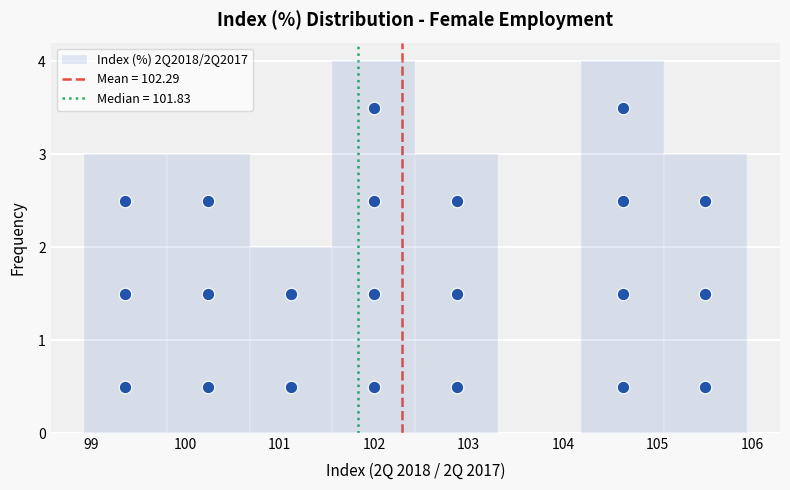

Reading left to right, transcribe this chart: for each bar, give the range it covers on the x-axis and its height. Neither the bar edges nor the heights are printed on the chart, so give them approximately, as read against the axes.

98.9 to 99.8: 3
99.8 to 100.7: 3
100.7 to 101.6: 2
101.6 to 102.4: 4
102.4 to 103.3: 3
103.3 to 104.2: 0
104.2 to 105.1: 4
105.1 to 105.9: 3